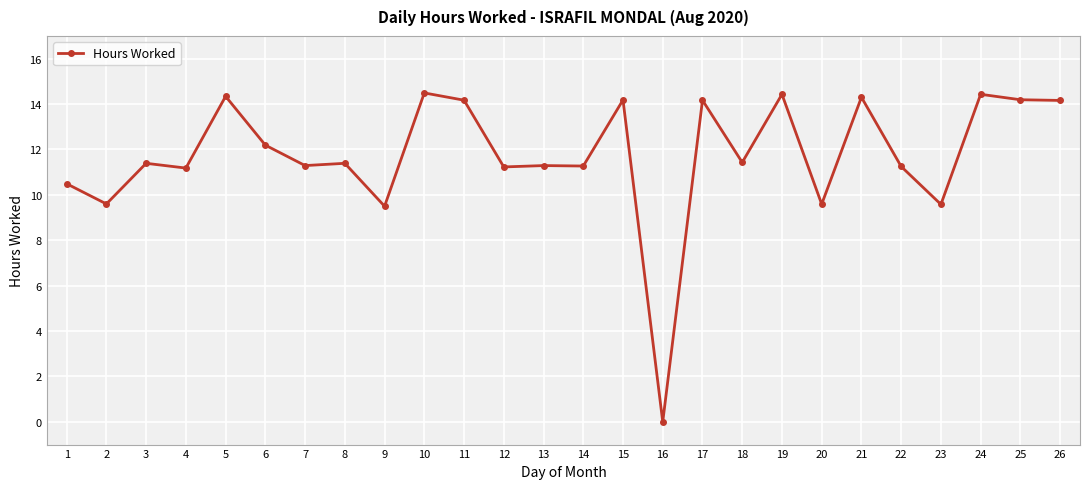

What is the difference between the values at 14 and 17?

2.9